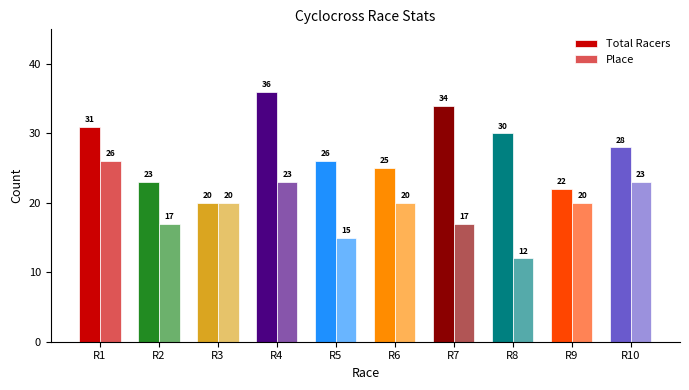

Rank the series by their average value, from highest to lowest.

Total Racers, Place